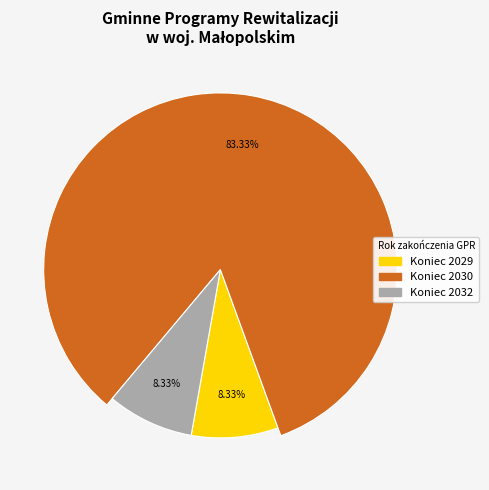

True or false: Tarnów accounts for 16% of the total.

False